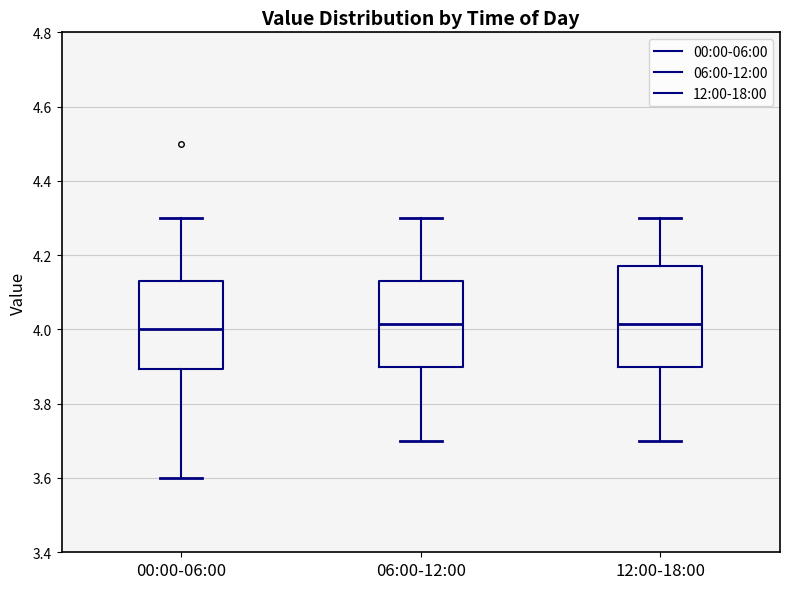

Reading left to right, read every box against the y-axis: the position of its median line, the range the box covers, and the ends of its whiskers. The values are not printed on the chart, so give them approximately, as read against the axis.

00:00-06:00: median 4.00, box 3.90 to 4.14, whiskers 3.60 to 4.30
06:00-12:00: median 4.02, box 3.90 to 4.14, whiskers 3.70 to 4.30
12:00-18:00: median 4.02, box 3.90 to 4.18, whiskers 3.70 to 4.30